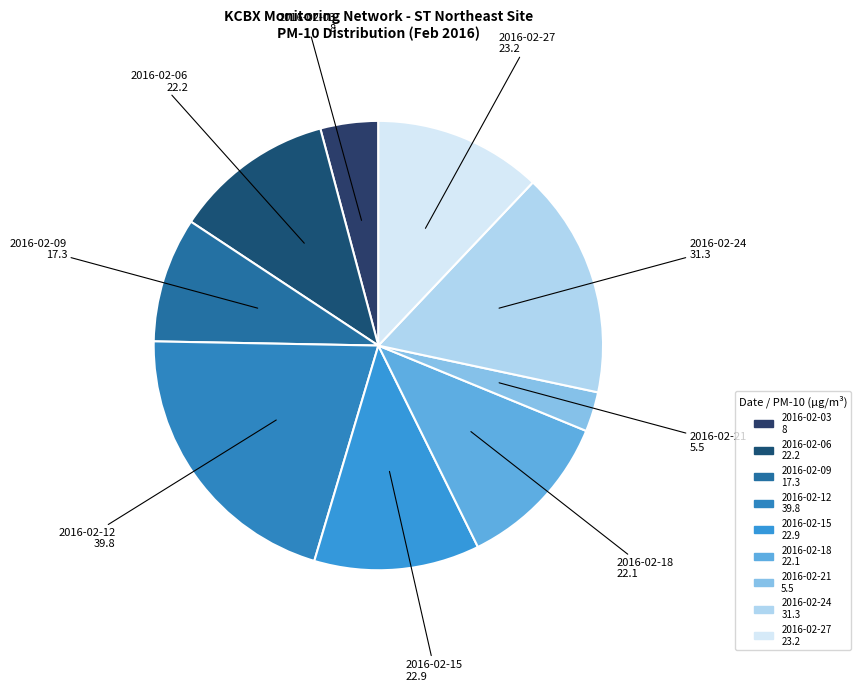

How many segments does this pie chart have?

9